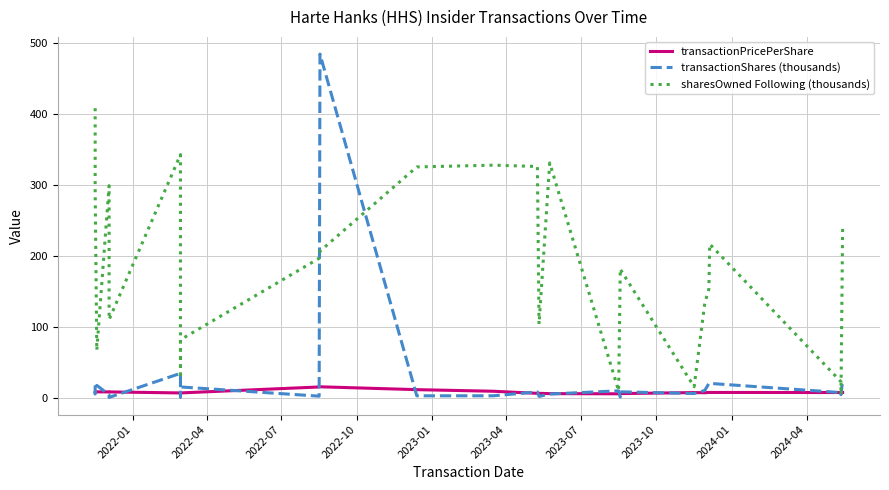

Where does the transactionShares (thousands) series first go above 7?

2022-01